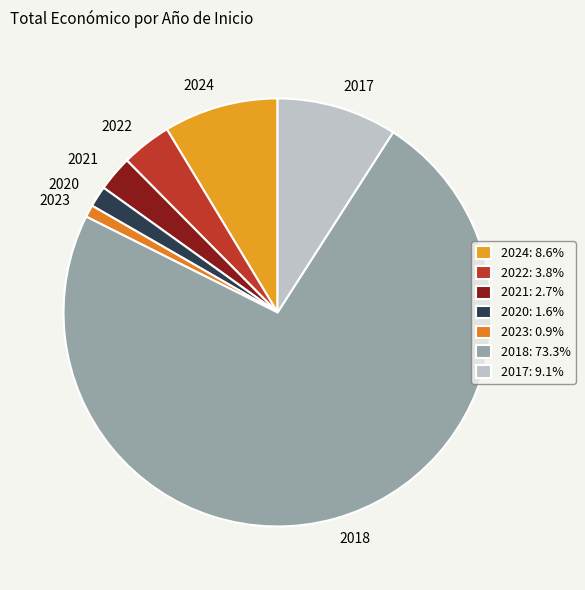

Which has a higher value, 2022 or 2017?

2017